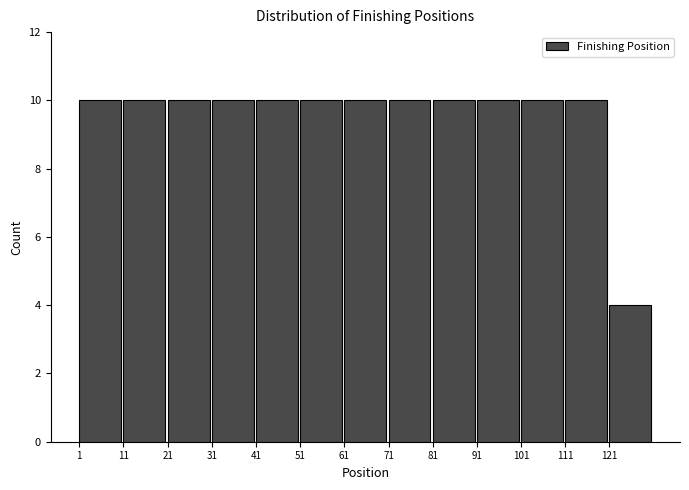

Reading left to right, list every bar in this chart as the range it spans on the x-axis followed by its height. The values are not printed on the chart, so give them approximately, as read against the axis.

1 to 11: 10
11 to 21: 10
21 to 31: 10
31 to 41: 10
41 to 51: 10
51 to 61: 10
61 to 71: 10
71 to 81: 10
81 to 91: 10
91 to 101: 10
101 to 111: 10
111 to 121: 10
121 to 131: 4